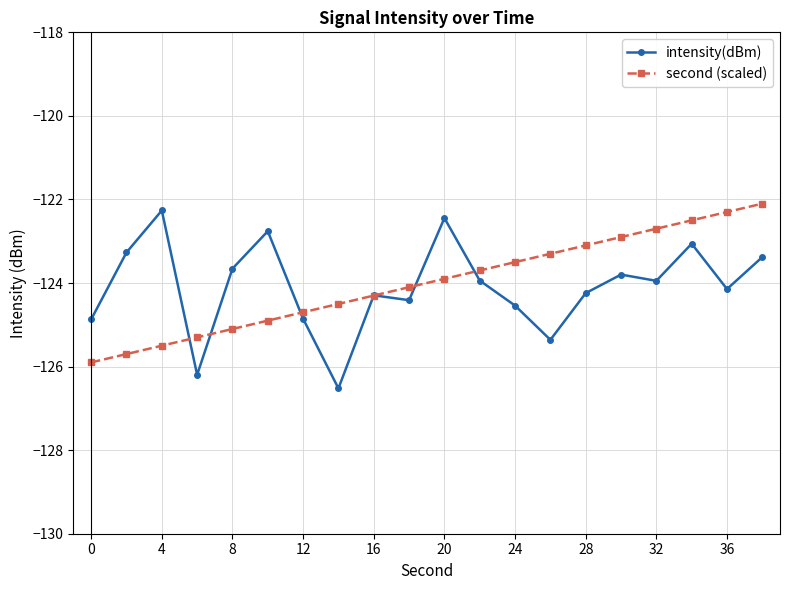

Count the number of data series in this chart.

2